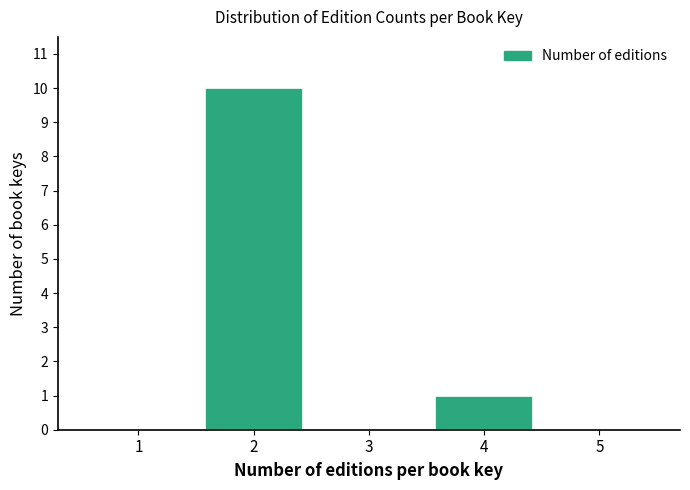

Reading left to right, list every bar in this chart as the range it spans on the x-axis followed by its height. The values are not printed on the chart, so give them approximately, as read against the axis.

0.5 to 1.5: 0
1.5 to 2.5: 10
2.5 to 3.5: 0
3.5 to 4.5: 1
4.5 to 5.5: 0